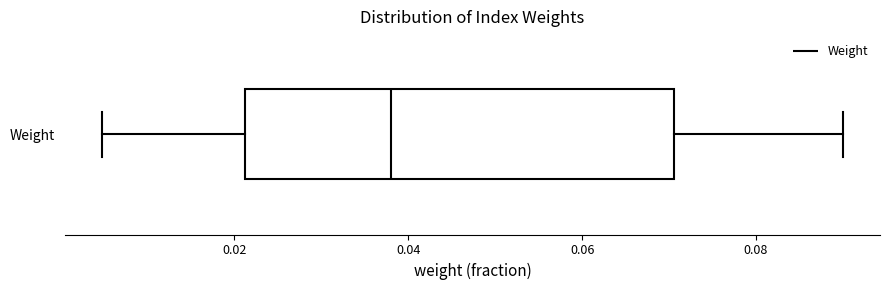

Transcribe this box plot: give where the median line is, the range the box spans, and where the two whiskers end, as read against the x-axis. The values are not printed on the chart, so give them approximately, as read against the axis.

median 0.038, box 0.022 to 0.070, whiskers 0.004 to 0.090